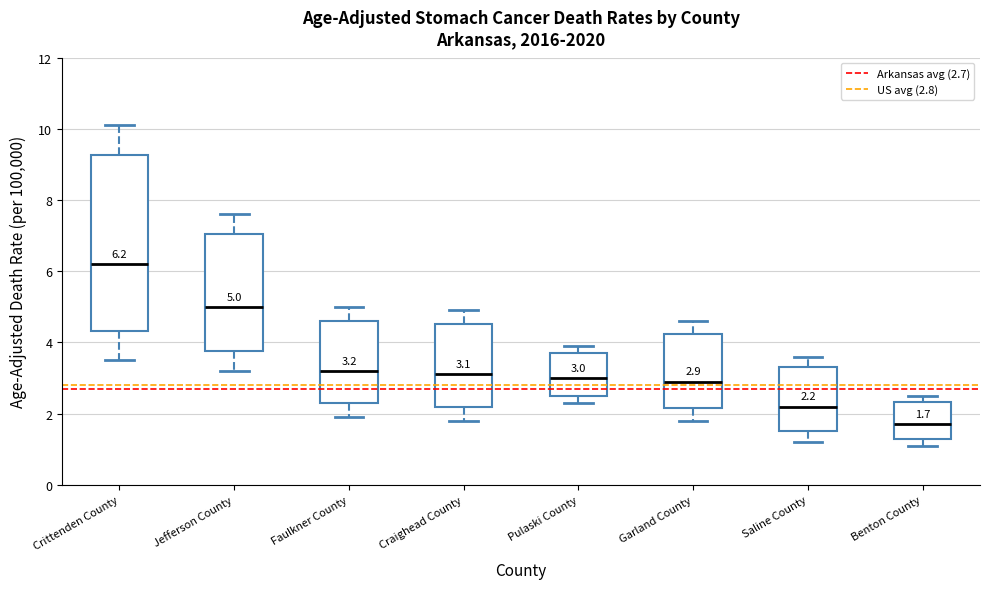

Which box's median line is the highest?

Crittenden County